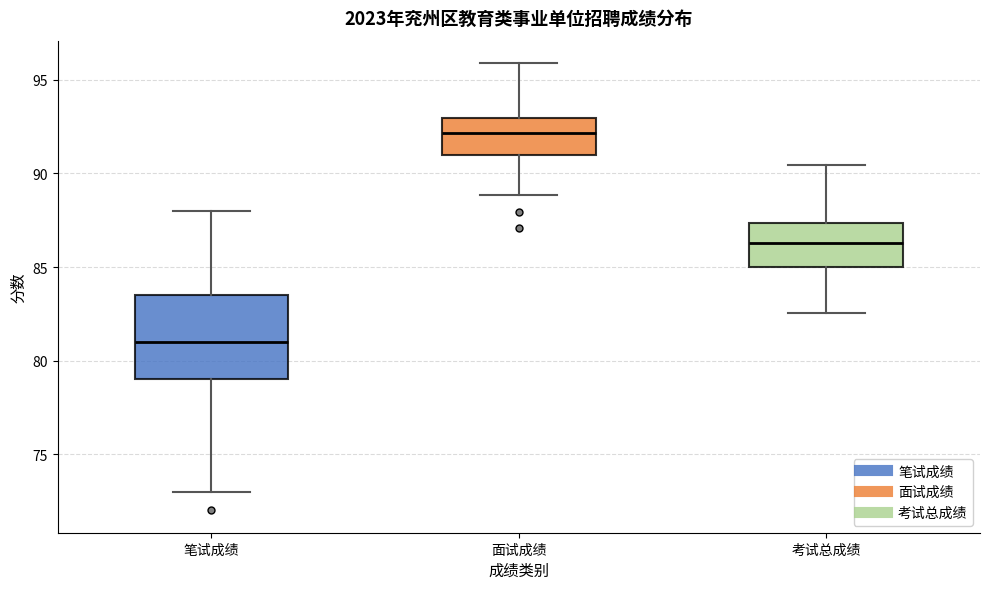

Which box is the tallest, from its lower edge to its upper edge?

笔试成绩